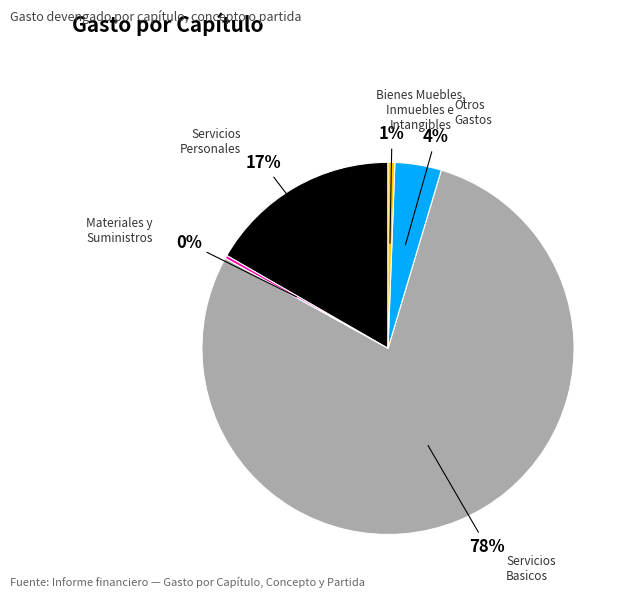

Which slice represents more than half of the pie?

Servicios Basicos